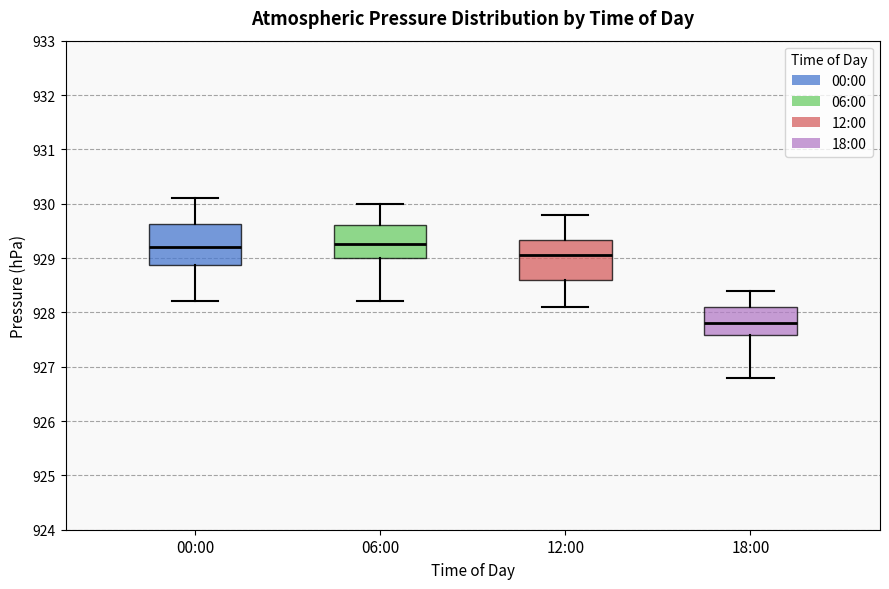

Reading left to right, read every box against the y-axis: the position of its median line, the range the box covers, and the ends of its whiskers. The values are not printed on the chart, so give them approximately, as read against the axis.

00:00: median 929.2, box 928.9 to 929.6, whiskers 928.2 to 930.1
06:00: median 929.3, box 929.0 to 929.6, whiskers 928.2 to 930.0
12:00: median 929.1, box 928.6 to 929.3, whiskers 928.1 to 929.8
18:00: median 927.8, box 927.6 to 928.1, whiskers 926.8 to 928.4